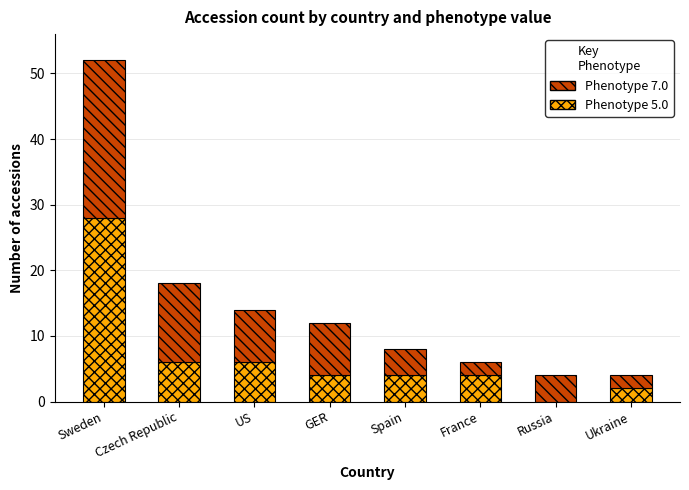

What is the total value across all series at France?

6